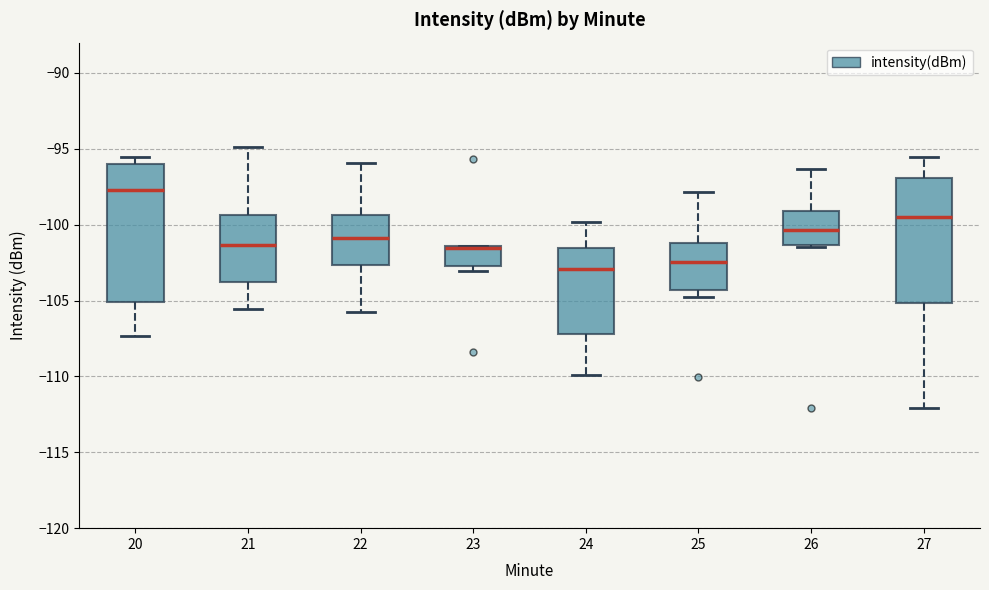

Reading left to right, read every box against the y-axis: the position of its median line, the range the box covers, and the ends of its whiskers. The values are not printed on the chart, so give them approximately, as read against the axis.

20: median -97.5, box -105.0 to -96.0, whiskers -107.5 to -95.5
21: median -101.5, box -104.0 to -99.5, whiskers -105.5 to -95.0
22: median -101.0, box -102.5 to -99.5, whiskers -105.5 to -96.0
23: median -101.5, box -102.5 to -101.5, whiskers -103.0 to -101.5
24: median -103.0, box -107.0 to -101.5, whiskers -110.0 to -100.0
25: median -102.5, box -104.5 to -101.0, whiskers -105.0 to -98.0
26: median -100.5, box -101.5 to -99.0, whiskers -101.5 to -96.5
27: median -99.5, box -105.0 to -97.0, whiskers -112.0 to -95.5